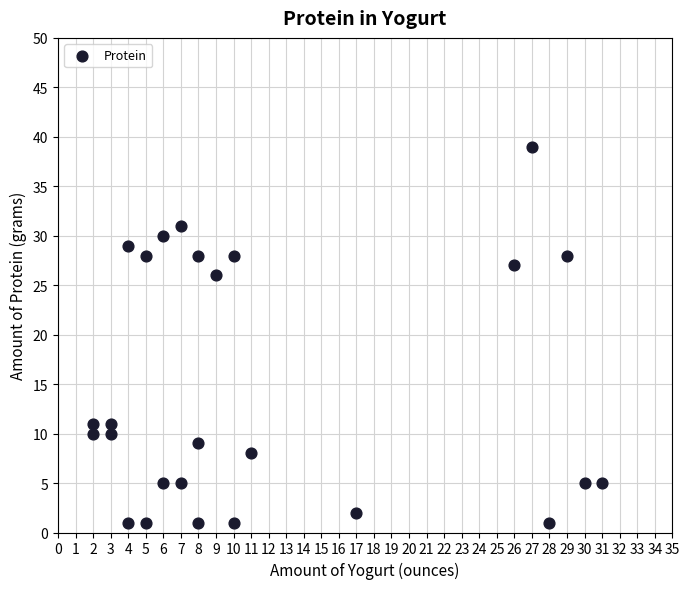

What is the range of Y values (max minus min)?

38